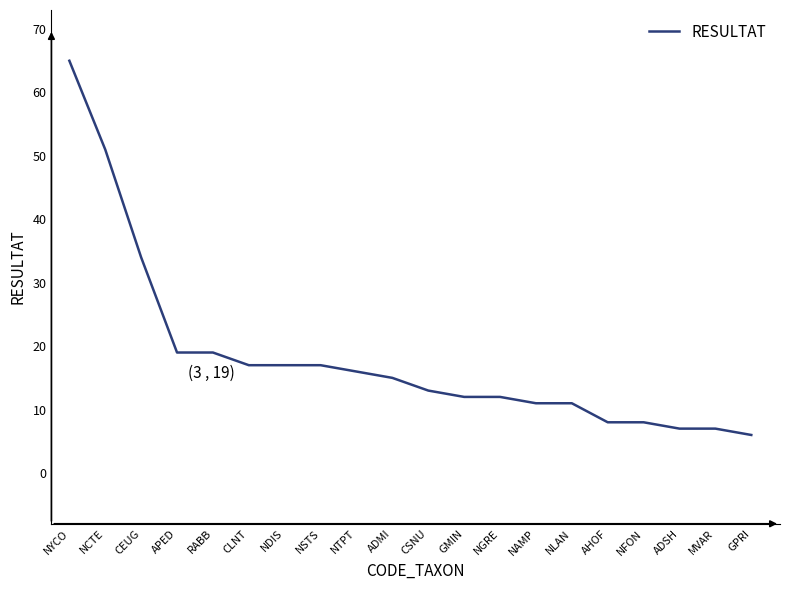

Where is the data nearest to the value 35?

CEUG